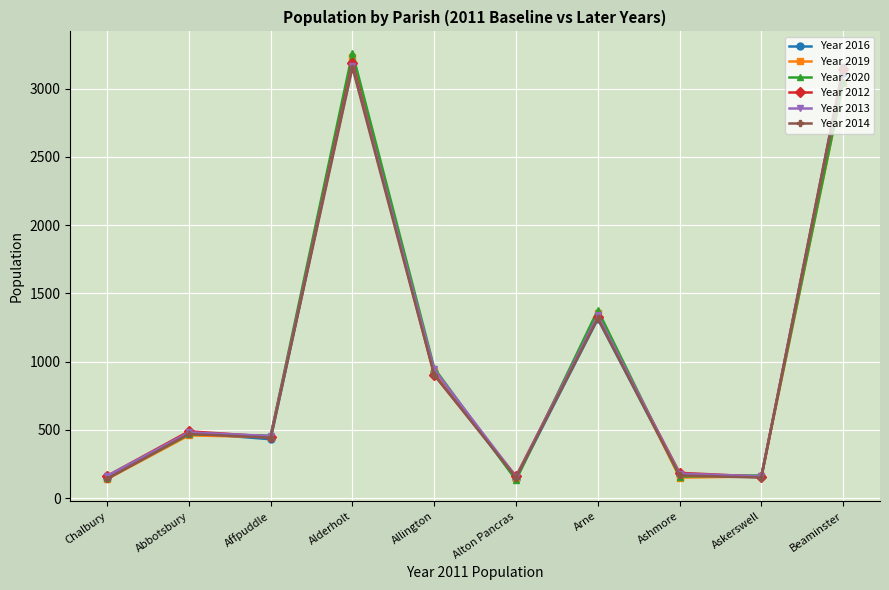

Where is Year 2012 nearest to the value 1674?

Arne